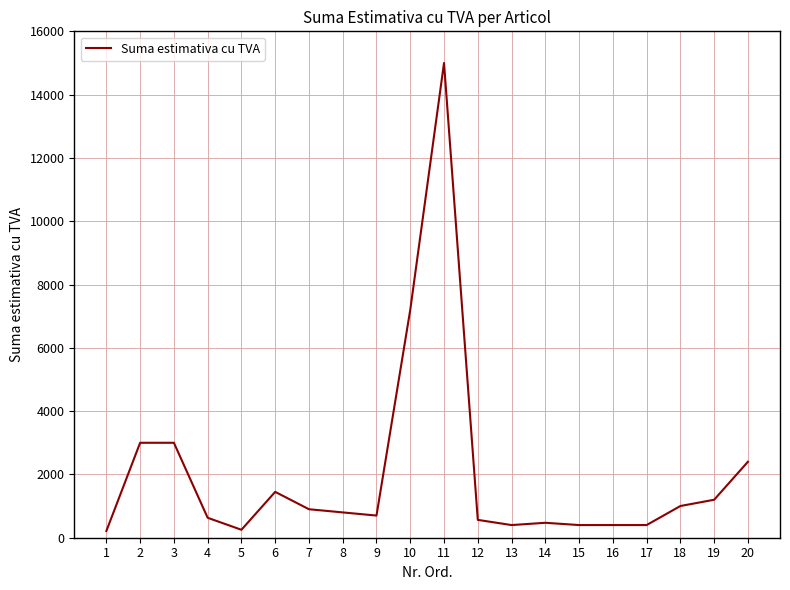

What is the maximum value shown in the chart?

15000